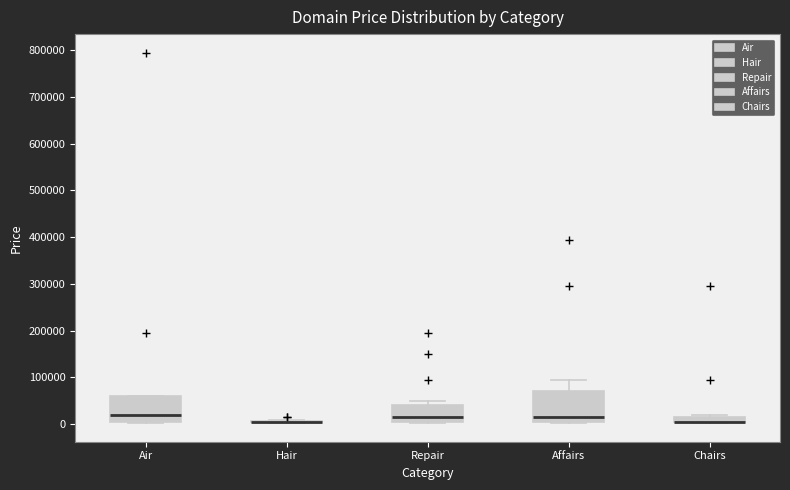

Which box is the tallest, from its lower edge to its upper edge?

Affairs